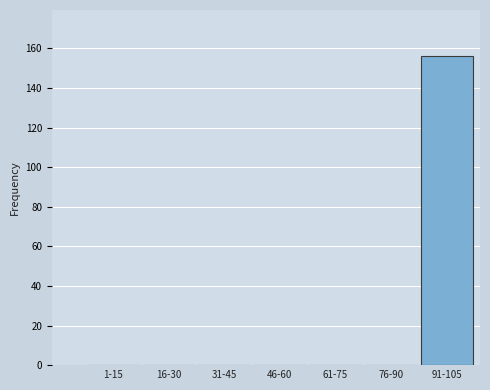

Reading left to right, extract all data points from this chart.

1-15=0	16-30=0	31-45=0	46-60=0	61-75=0	76-90=0	91-105=156